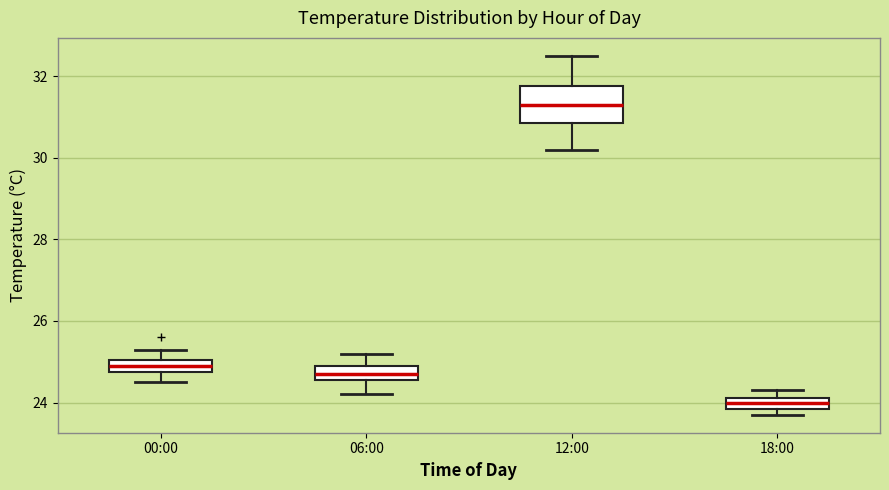

Where is the upper edge of the box for 18:00 on the y-axis? The values are not printed on the chart, so give them approximately, as read against the axis.

24.2